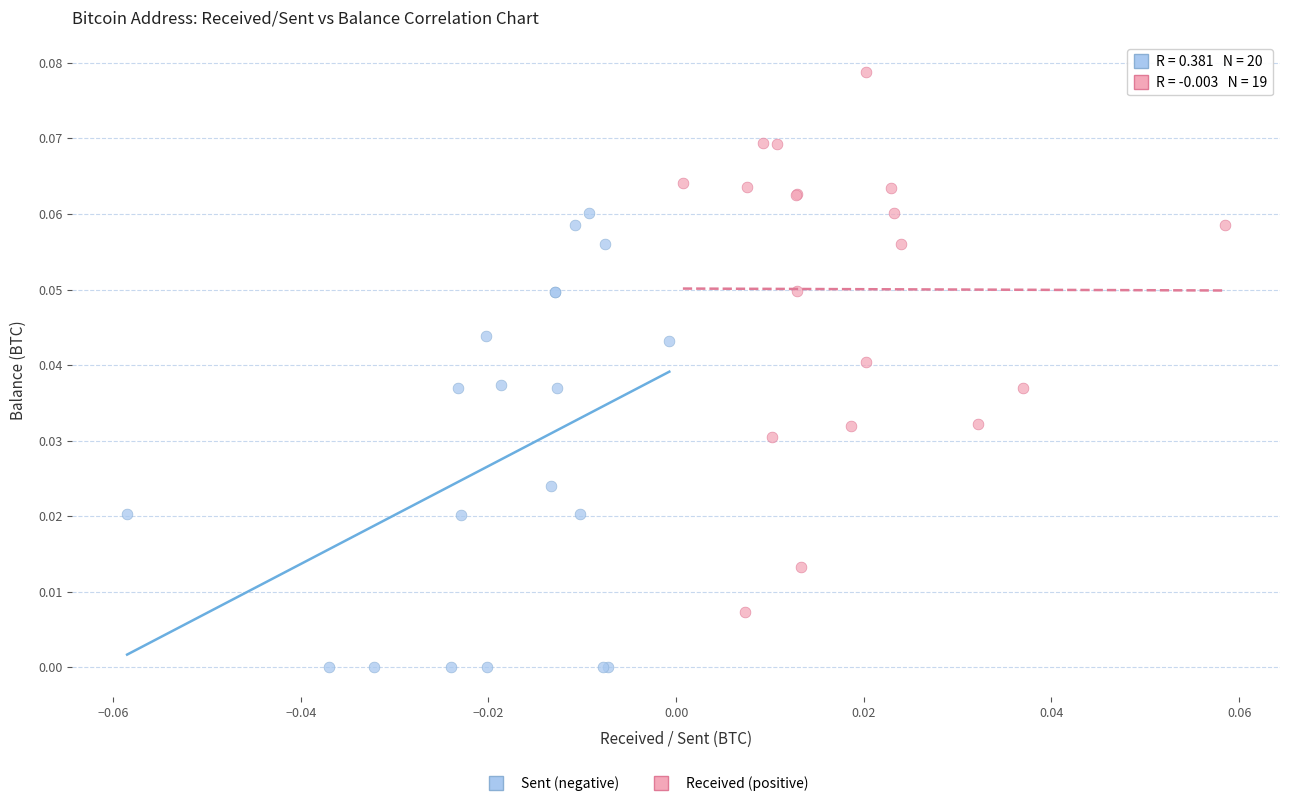

Which series reaches the minimum Y coordinate?

Sent (negative)